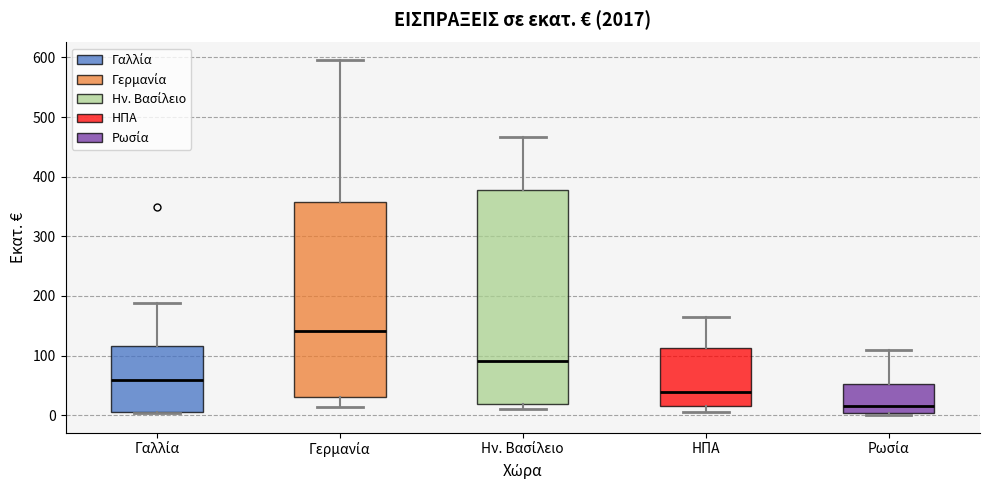

Which box's median line is the lowest?

Ρωσία